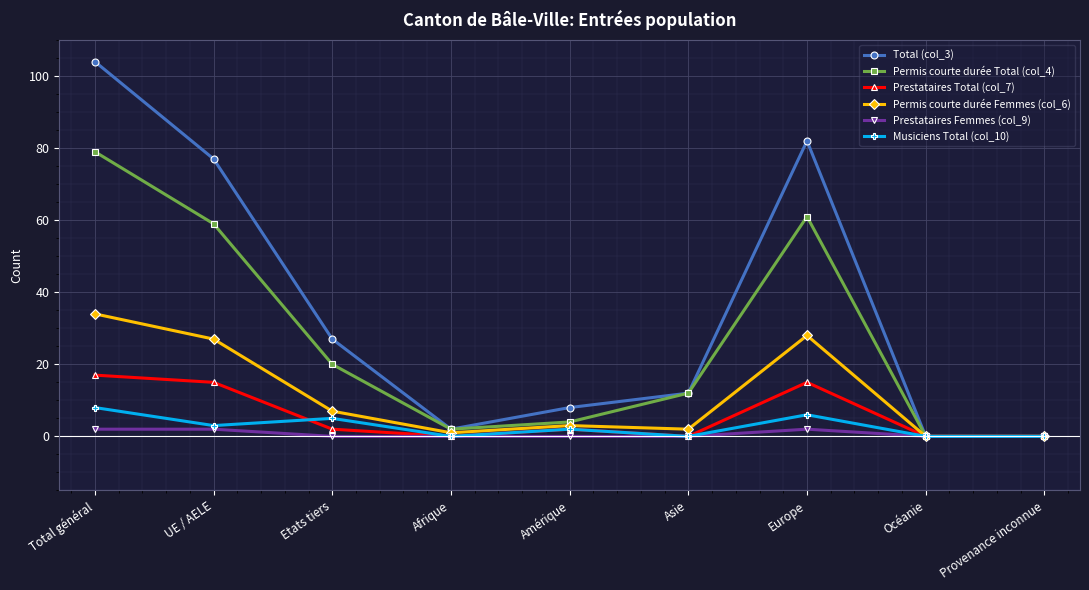

What is the average value of the Permis courte durée Femmes (col_6) series?

11